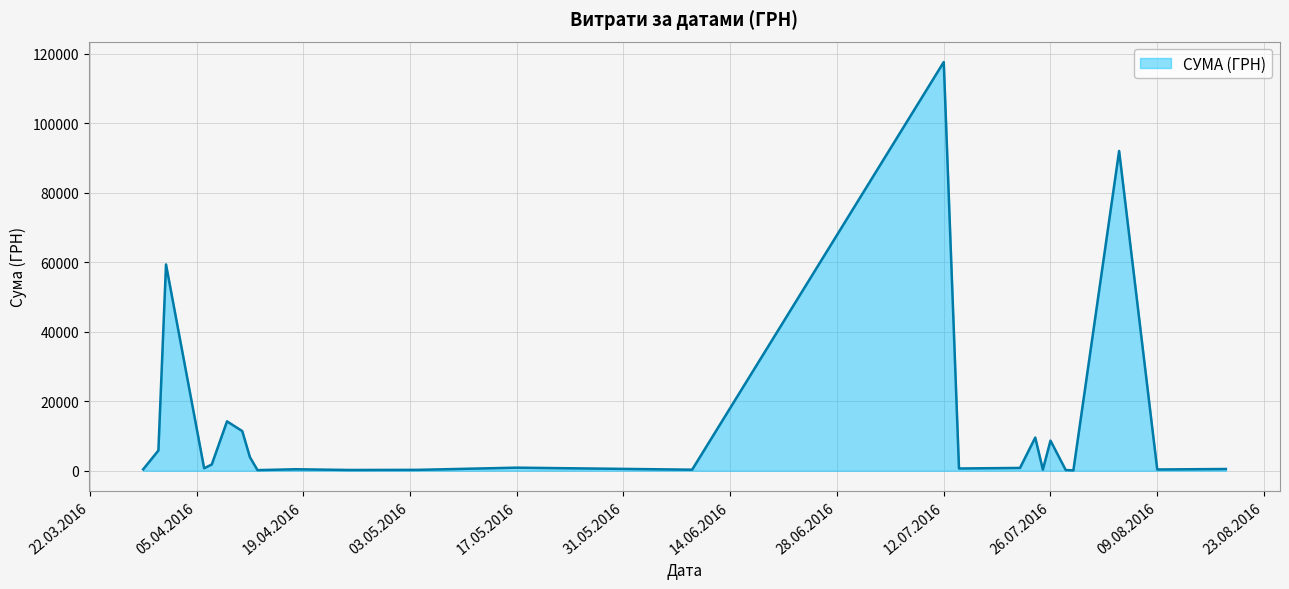

What is the greatest value displayed?

117568.8